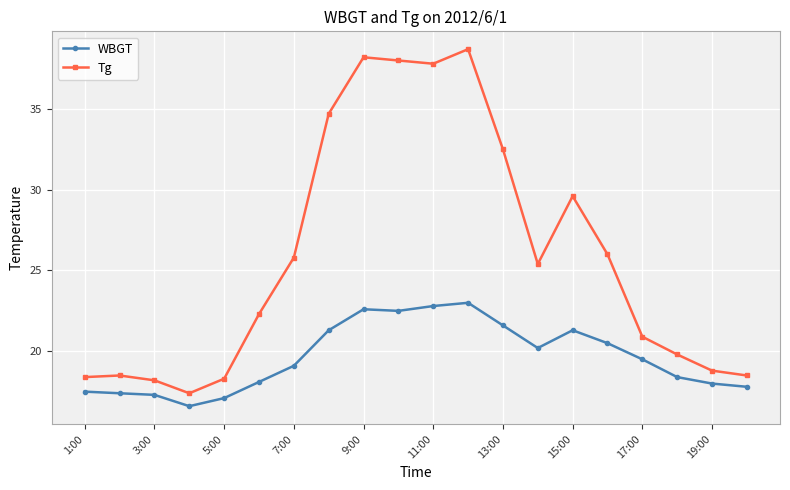

True or false: Tg and WBGT intersect in this chart.

False